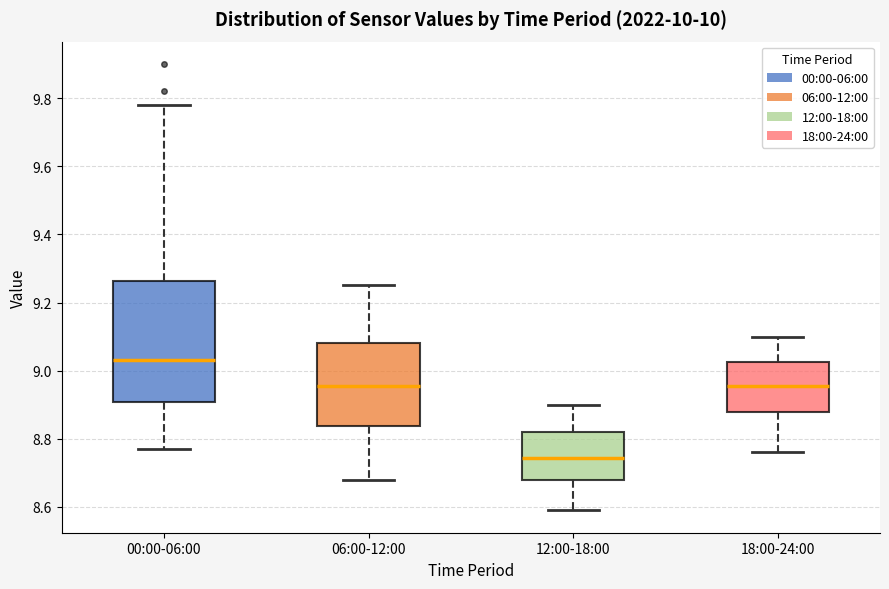

Reading left to right, read every box against the y-axis: the position of its median line, the range the box covers, and the ends of its whiskers. The values are not printed on the chart, so give them approximately, as read against the axis.

00:00-06:00: median 9.04, box 8.90 to 9.26, whiskers 8.78 to 9.78
06:00-12:00: median 8.96, box 8.84 to 9.08, whiskers 8.68 to 9.26
12:00-18:00: median 8.74, box 8.68 to 8.82, whiskers 8.60 to 8.90
18:00-24:00: median 8.96, box 8.88 to 9.02, whiskers 8.76 to 9.10